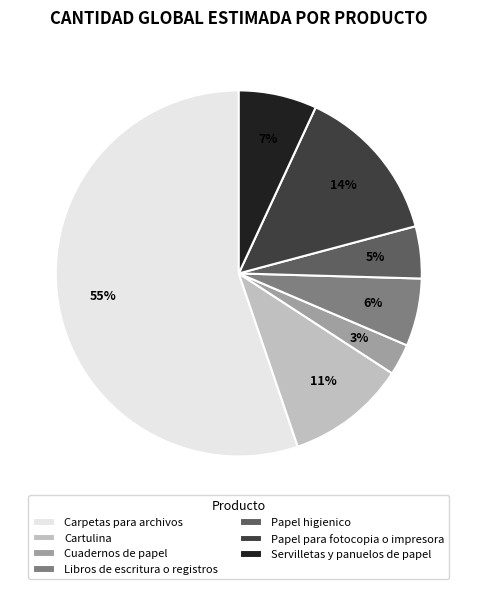

How many segments does this pie chart have?

7